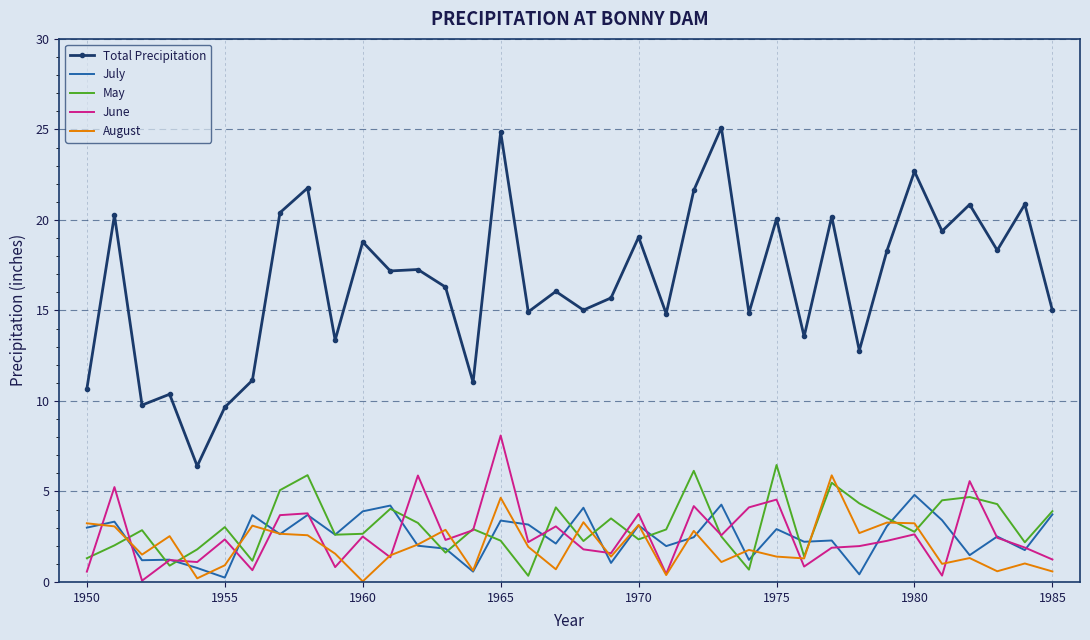

True or false: June and Total Precipitation cross at least once.

False